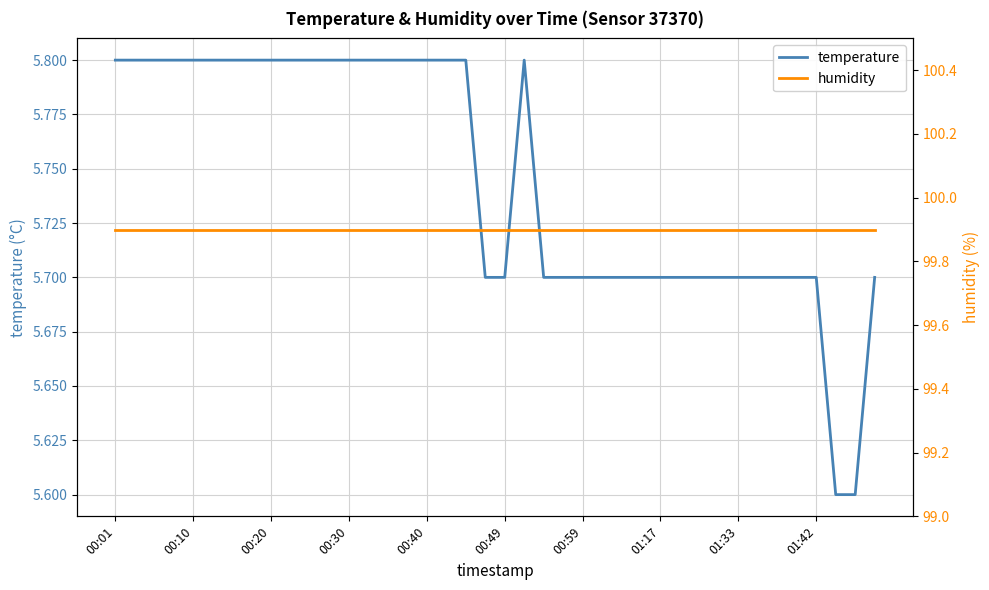

Which category has the highest value in the humidity series?

00:01